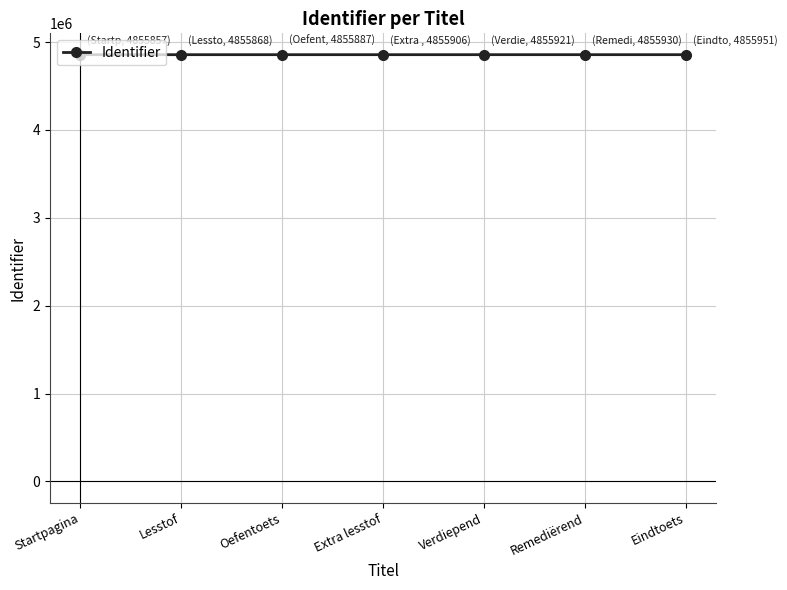

What is the maximum value shown in the chart?

4855951